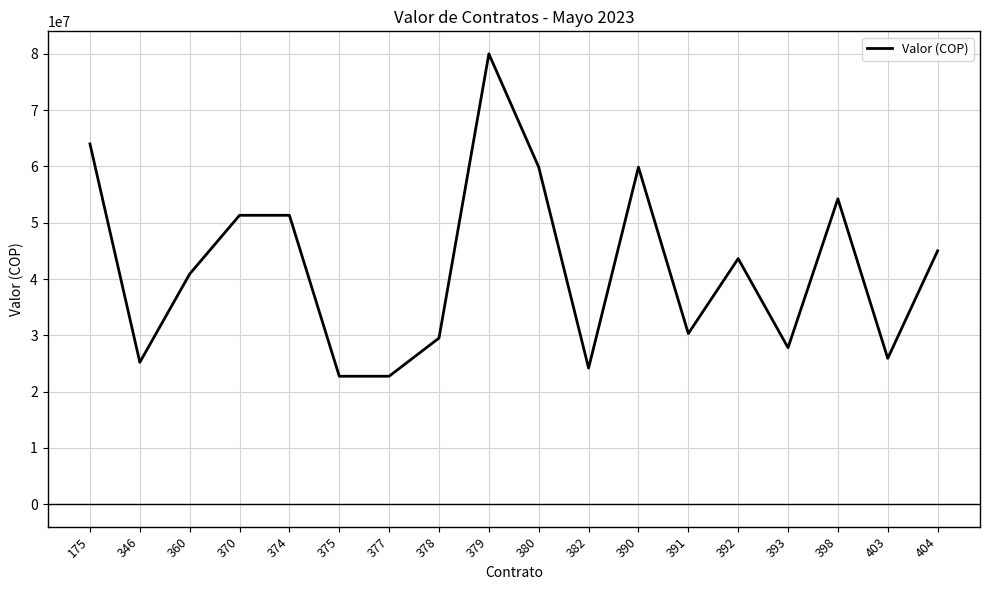

How many lines are shown in the chart?

1